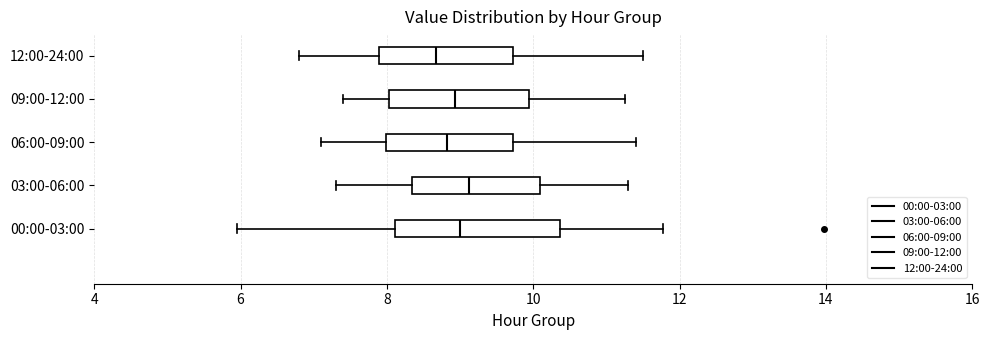

Comparing the boxes themselves (not the whiskers), which one is the widest?

00:00-03:00